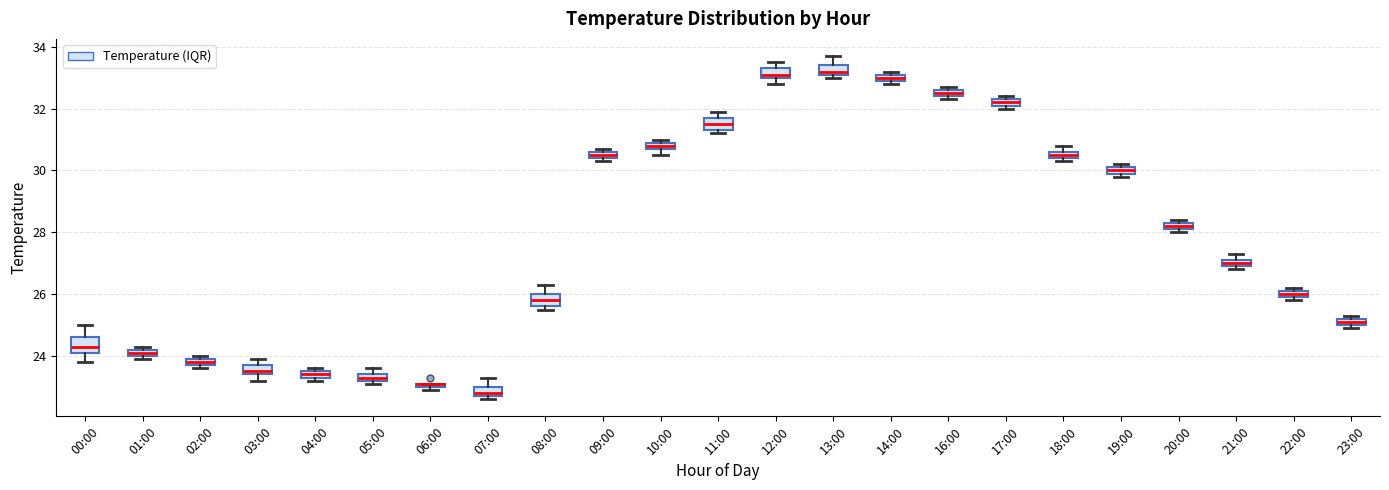

Where does the lower whisker of the box for 12:00 end on the y-axis? The values are not printed on the chart, so give them approximately, as read against the axis.

32.8